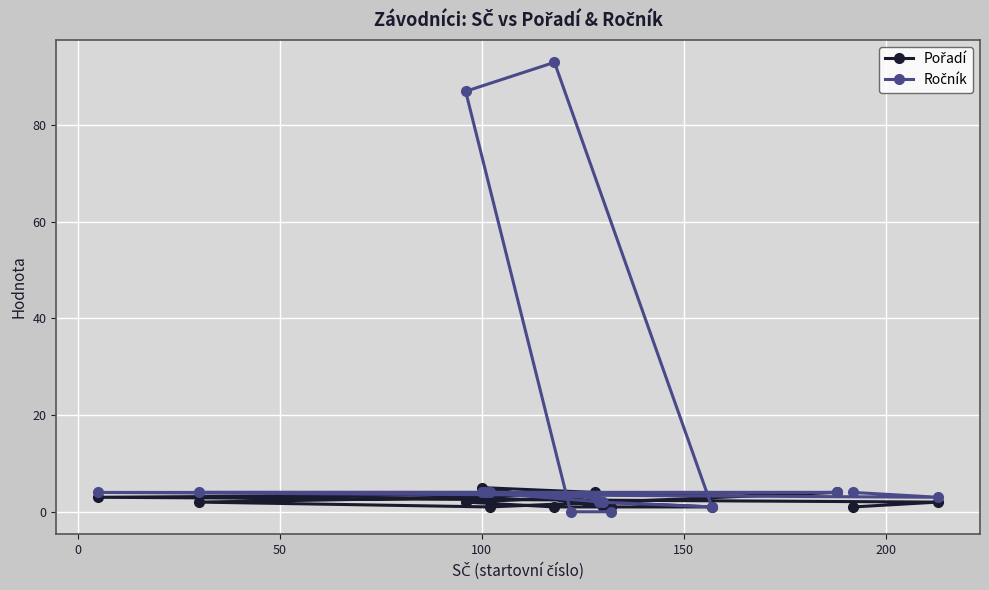

How many lines are shown in the chart?

2